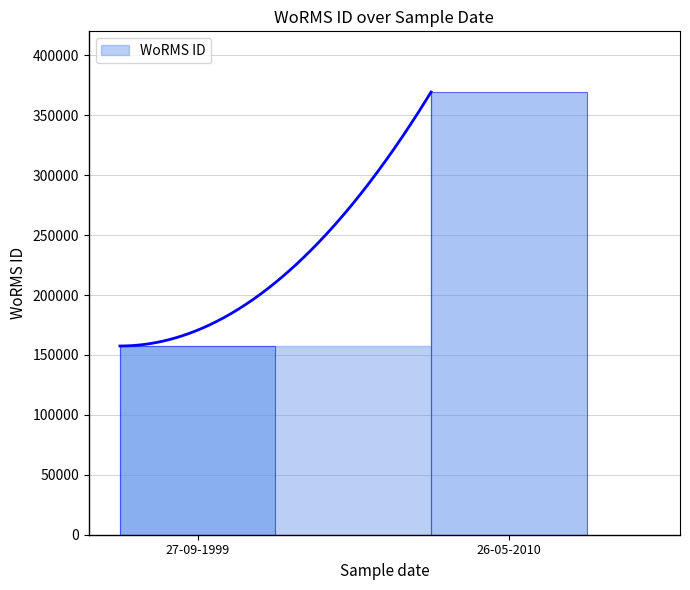

Is it true that the value at 27-09-1999 is 282024?

False